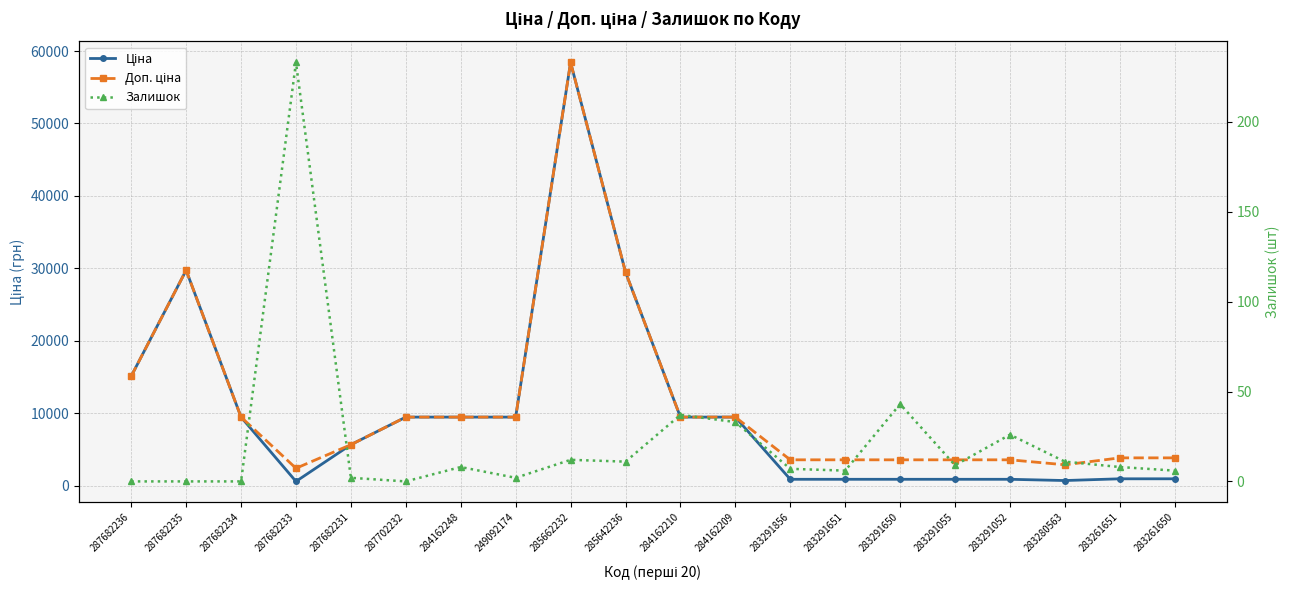

How many lines are shown in the chart?

3